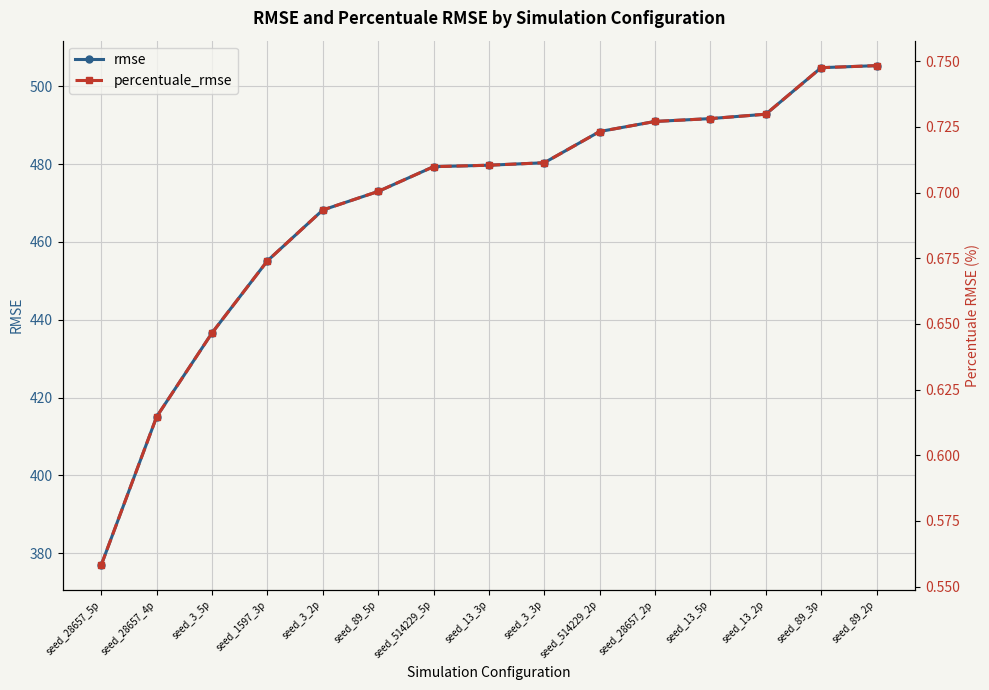

Which category has the lowest value across all series?

seed_28657_5p